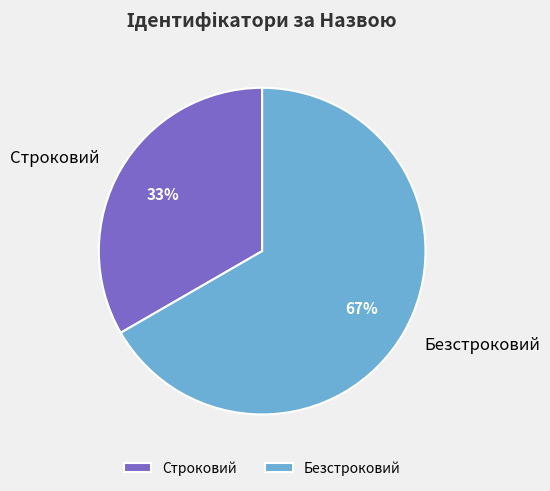

Does Безстроковий represent more than half of the total?

Yes